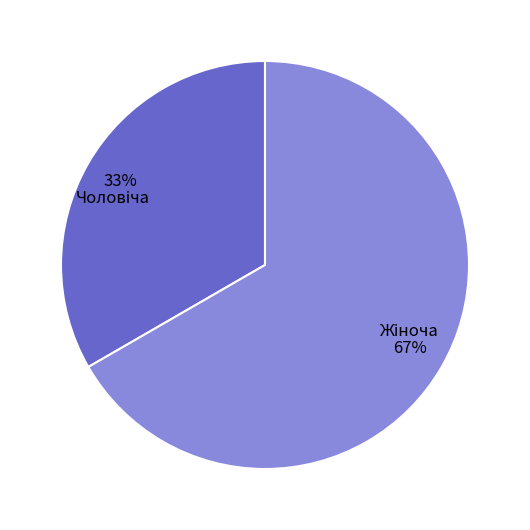

To the nearest percent, what is the average slice percentage?

50%